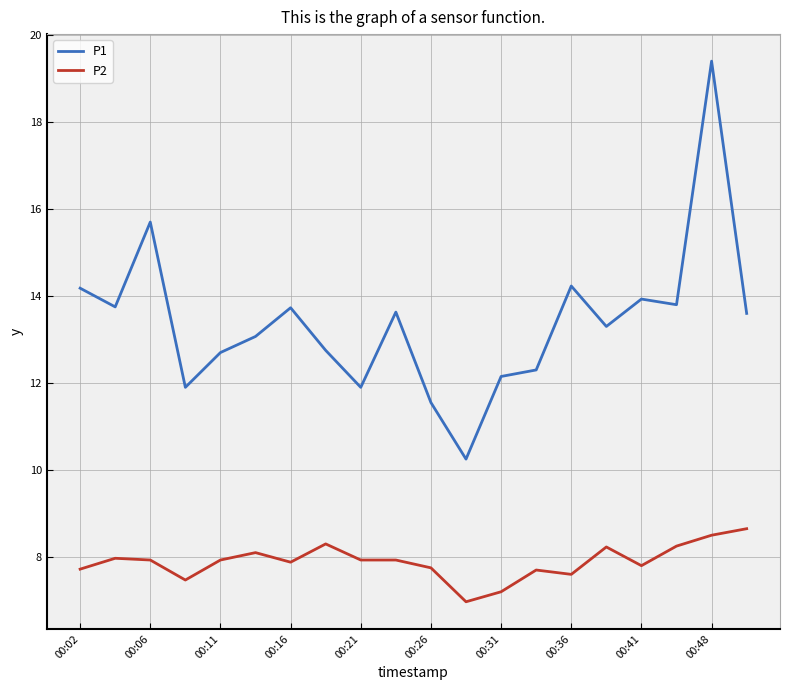

Which series has the largest total across all categories?

P1